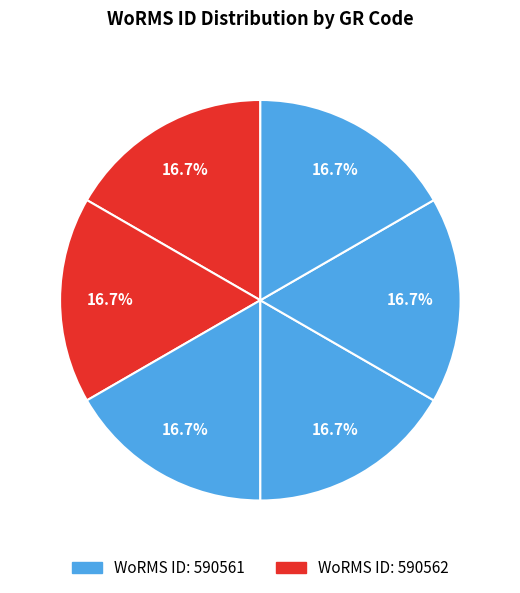

How many segments does this pie chart have?

6